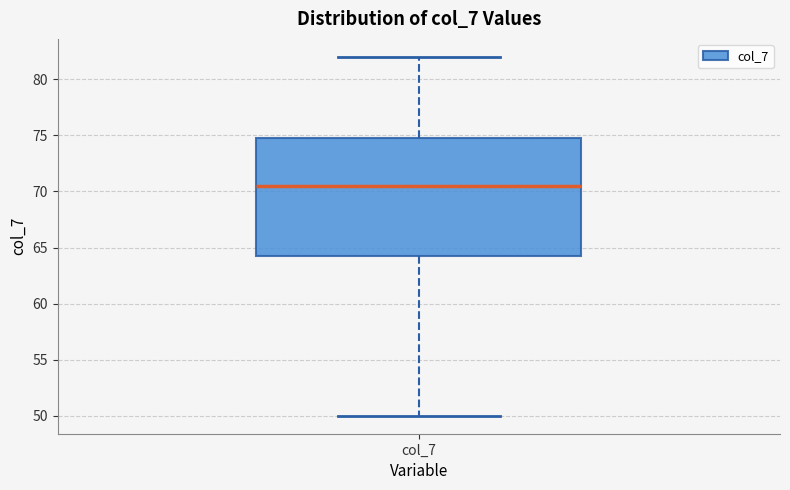

Where is the lower edge of the box for col_7 on the y-axis? The values are not printed on the chart, so give them approximately, as read against the axis.

64.5